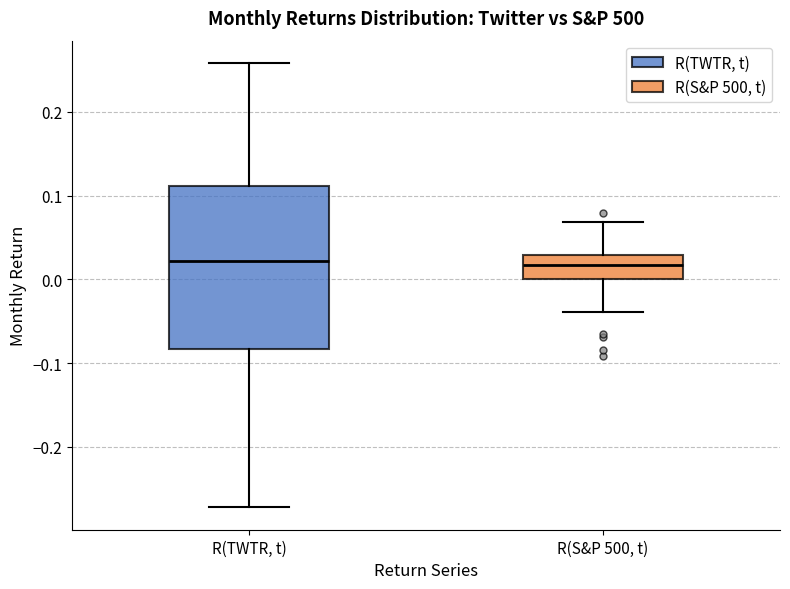

Reading left to right, transcribe this box plot: for each box, give where its median line is, the range the box spans, and where its two whiskers end, as read against the y-axis. The values are not printed on the chart, so give them approximately, as read against the axis.

R(TWTR, t): median 0.02, box -0.08 to 0.11, whiskers -0.27 to 0.26
R(S&P 500, t): median 0.02, box 0.00 to 0.03, whiskers -0.04 to 0.07